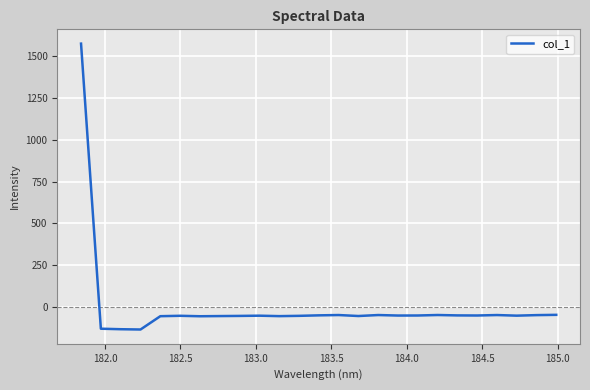

What is the difference between the maximum and minimum values?

1706.0